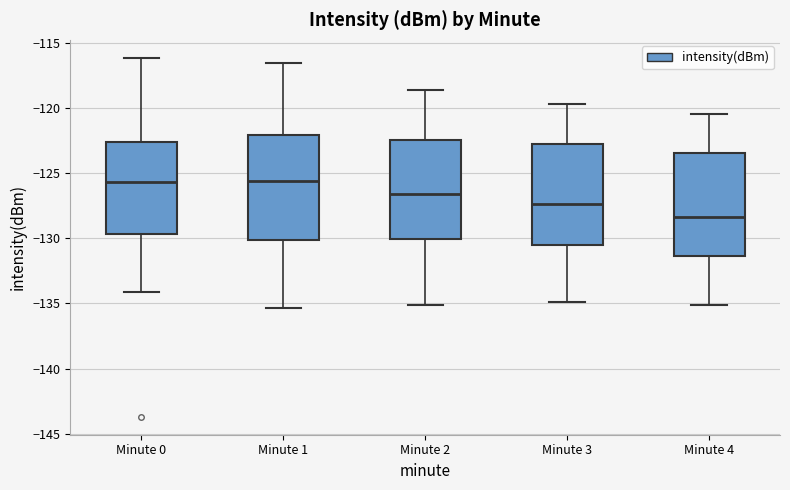

Reading left to right, transcribe this box plot: for each box, give where its median line is, the range the box spans, and where its two whiskers end, as read against the y-axis. The values are not printed on the chart, so give them approximately, as read against the axis.

Minute 0: median -125.5, box -129.5 to -122.5, whiskers -134.0 to -116.0
Minute 1: median -125.5, box -130.0 to -122.0, whiskers -135.5 to -116.5
Minute 2: median -126.5, box -130.0 to -122.5, whiskers -135.0 to -118.5
Minute 3: median -127.5, box -130.5 to -122.5, whiskers -135.0 to -119.5
Minute 4: median -128.5, box -131.5 to -123.5, whiskers -135.0 to -120.5